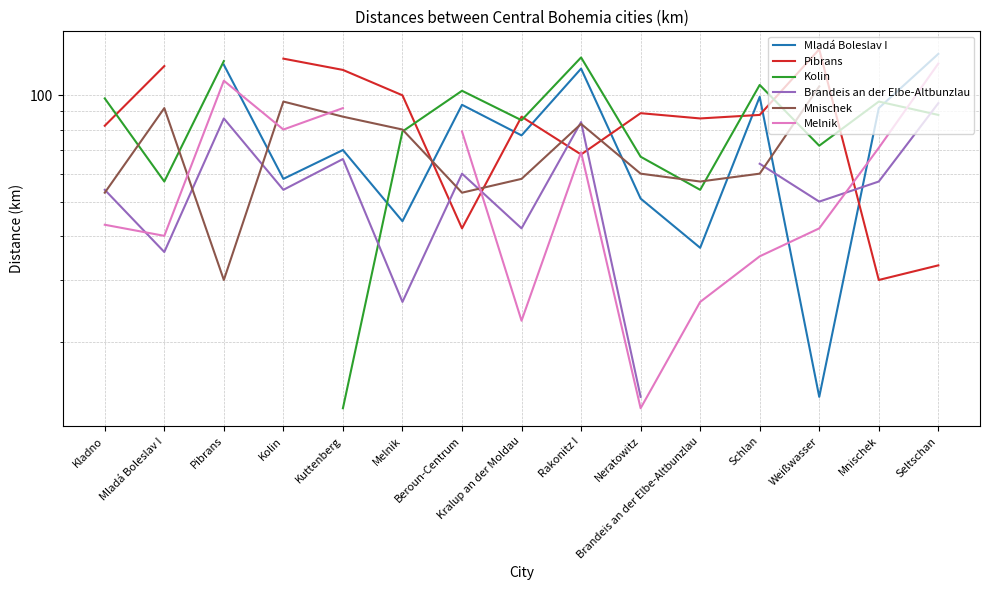

At which category does the chart reach its peak across all series?

Weißwasser